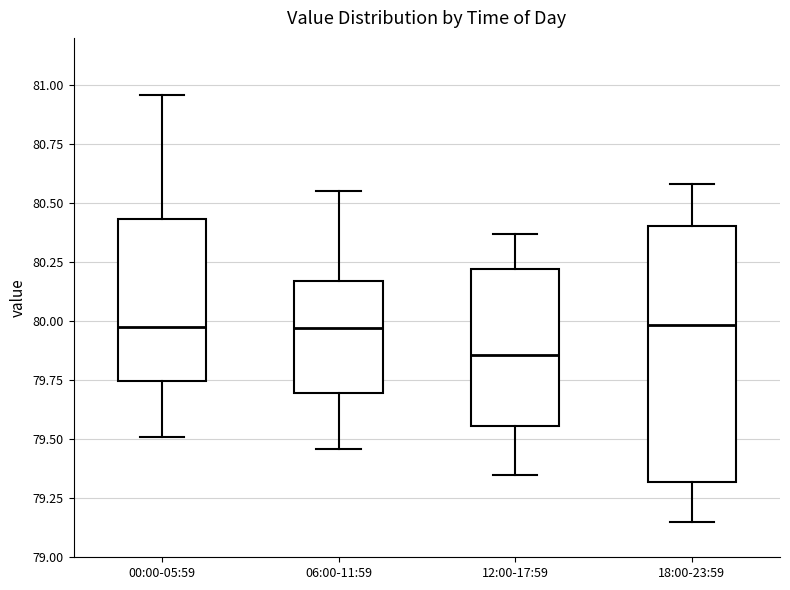

Which box has the lowest median line?

12:00-17:59